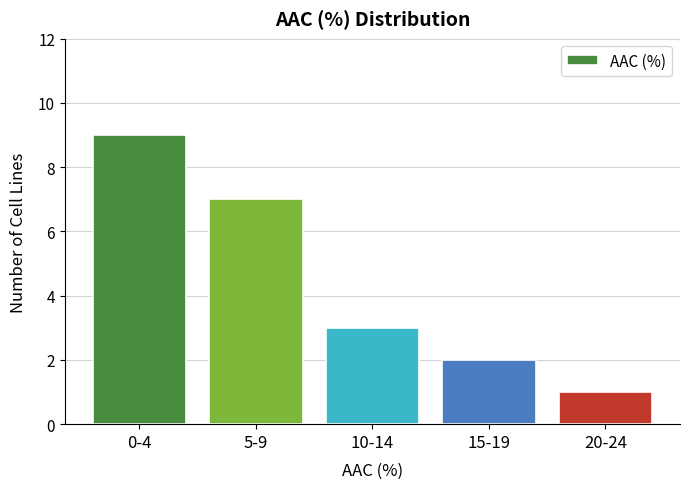

Reading left to right, extract all data points from this chart.

9	7	3	2	1